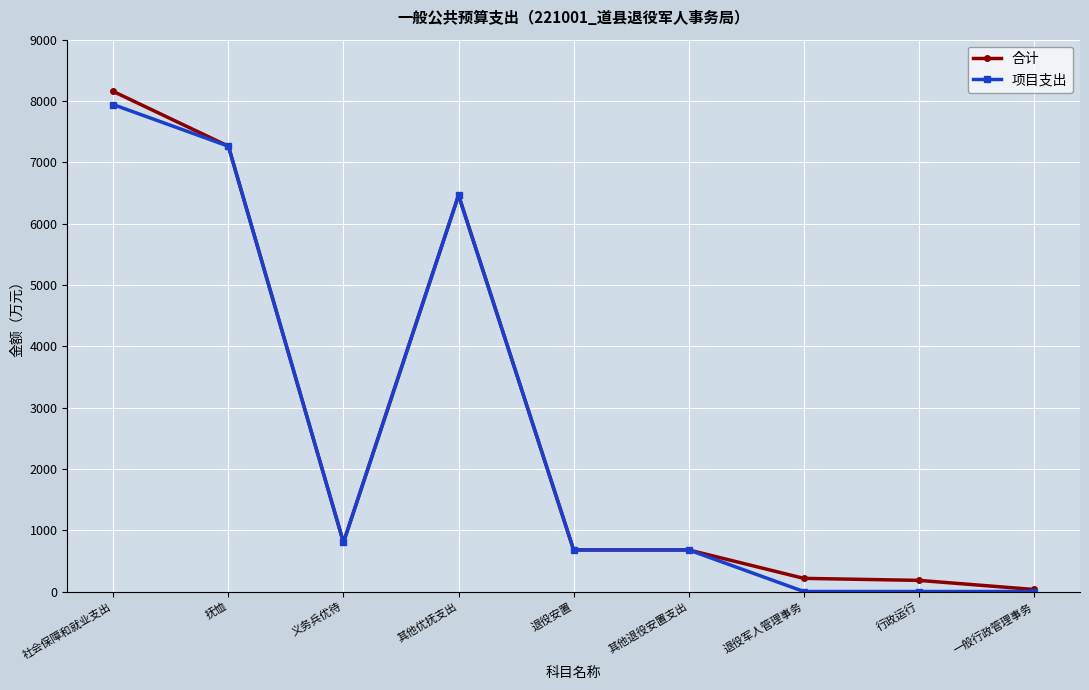

Does the chart have visible grid lines?

Yes